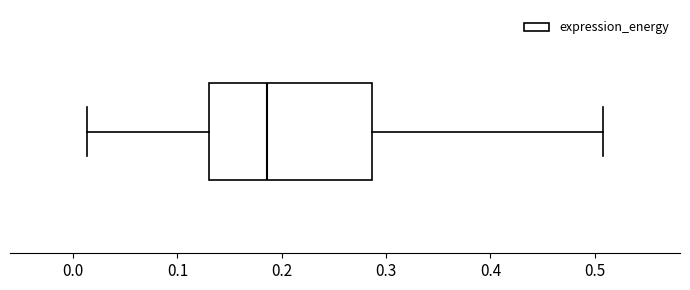

Read this box plot against the x-axis: the position of the median line, the range covered by the box, and the ends of both whiskers. The values are not printed on the chart, so give them approximately, as read against the axis.

median 0.19, box 0.13 to 0.29, whiskers 0.01 to 0.51